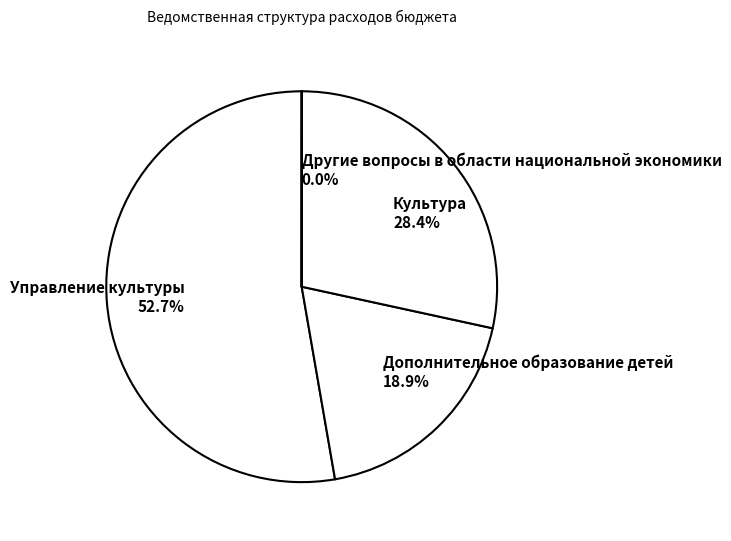

Approximately how many times larger is the value at Управление культуры compared to Дополнительное образование детей?

2.8